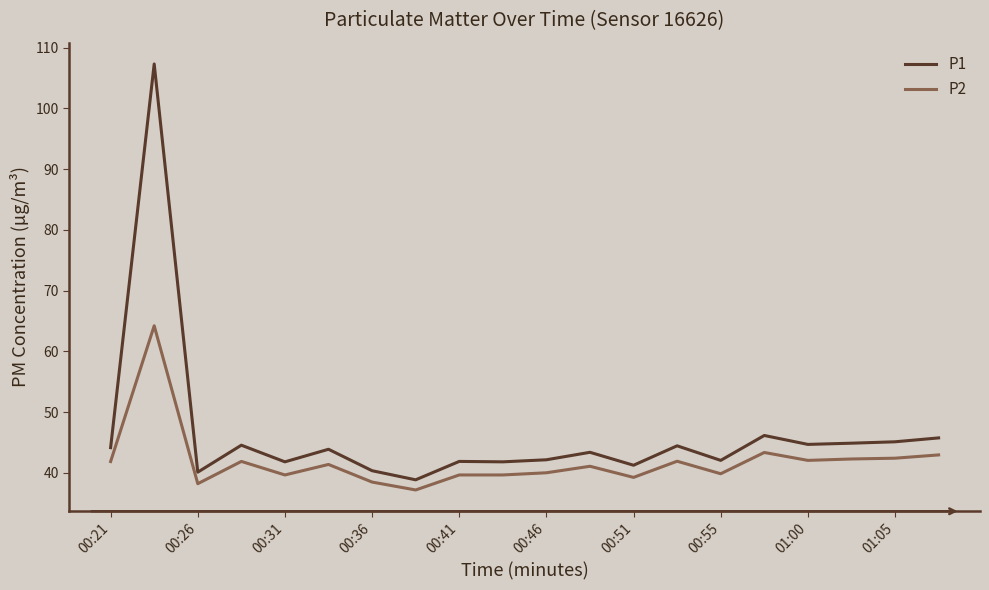

What is the average value of the P1 series?

46.2